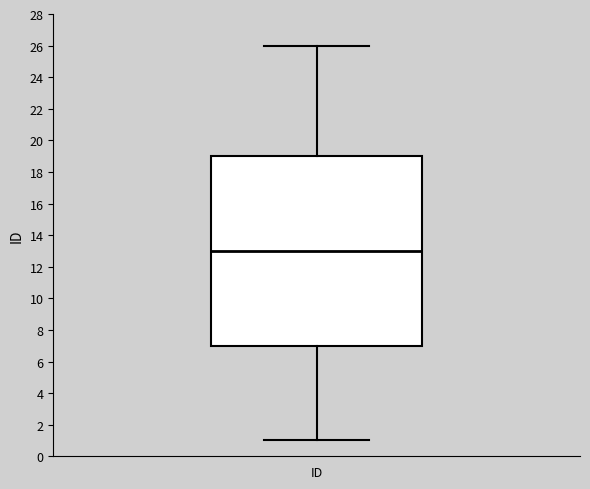

Transcribe this box plot: give where the median line is, the range the box spans, and where the two whiskers end, as read against the y-axis. The values are not printed on the chart, so give them approximately, as read against the axis.

median 13, box 7 to 19, whiskers 1 to 26